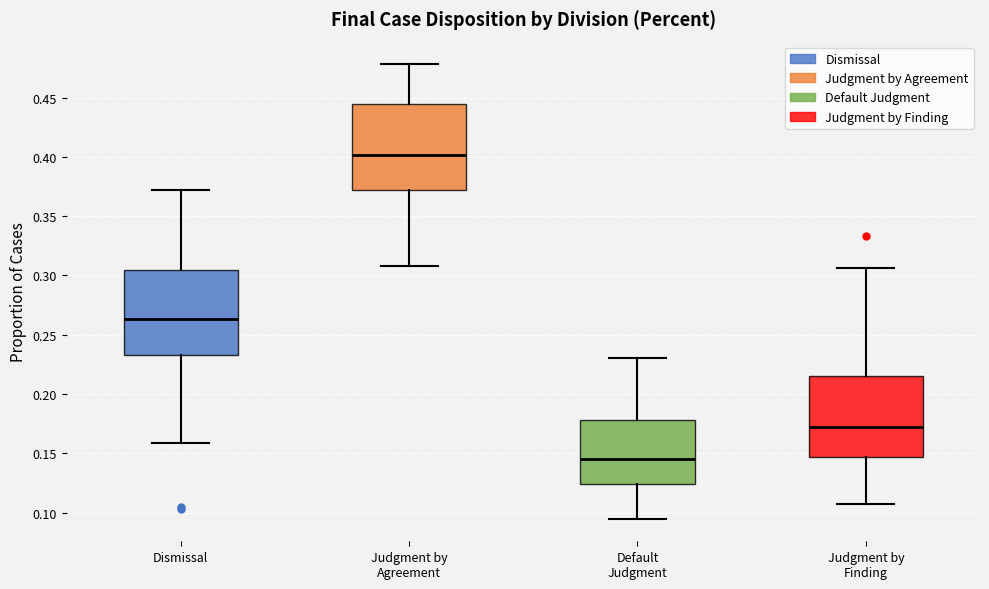

Where is the lower edge of the box for Default Judgment on the y-axis? The values are not printed on the chart, so give them approximately, as read against the axis.

0.125